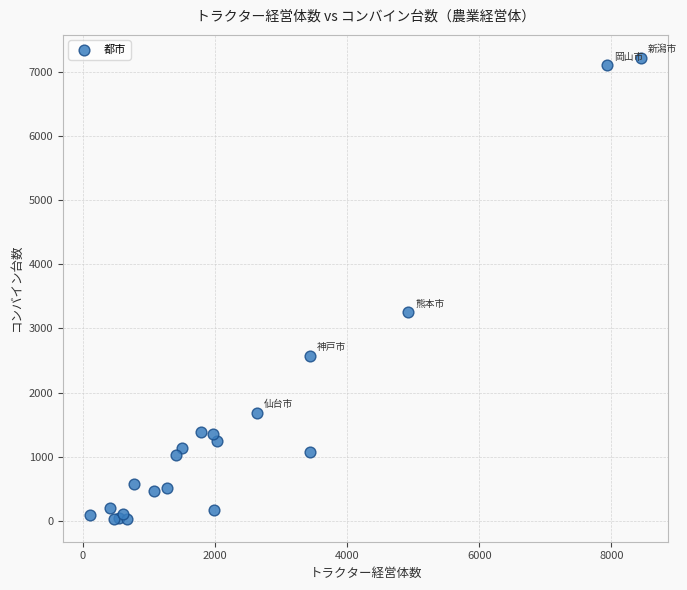

What Y value in the scatter plot is closest to 3625?

3250